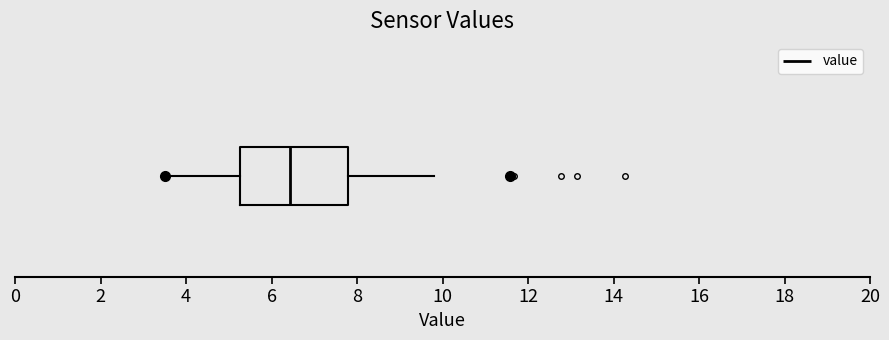

Where does the left whisker of the box end on the x-axis? The values are not printed on the chart, so give them approximately, as read against the axis.

3.6